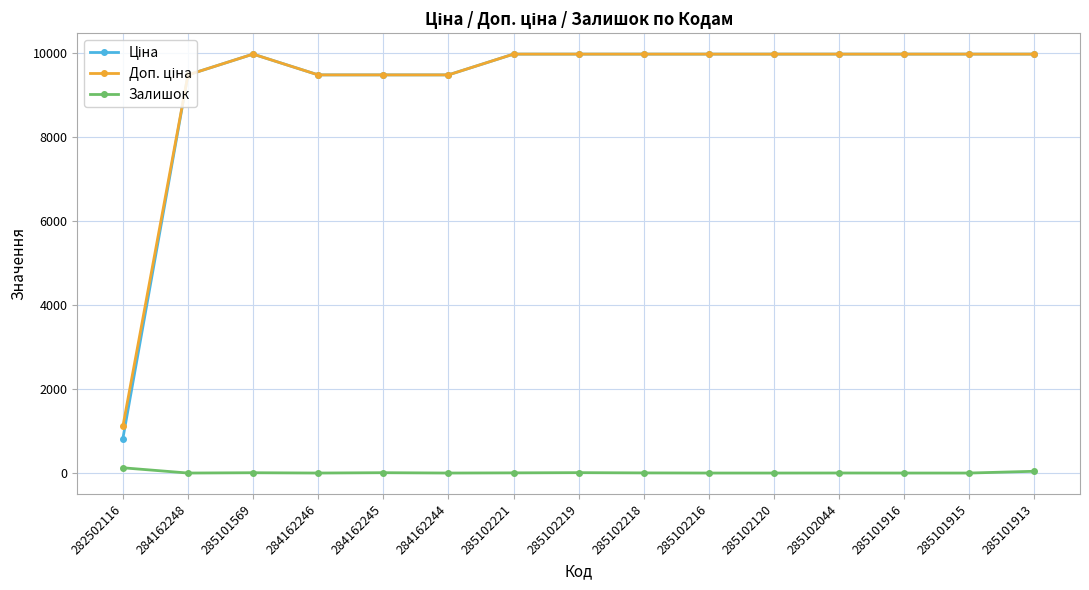

Count the number of data series in this chart.

3